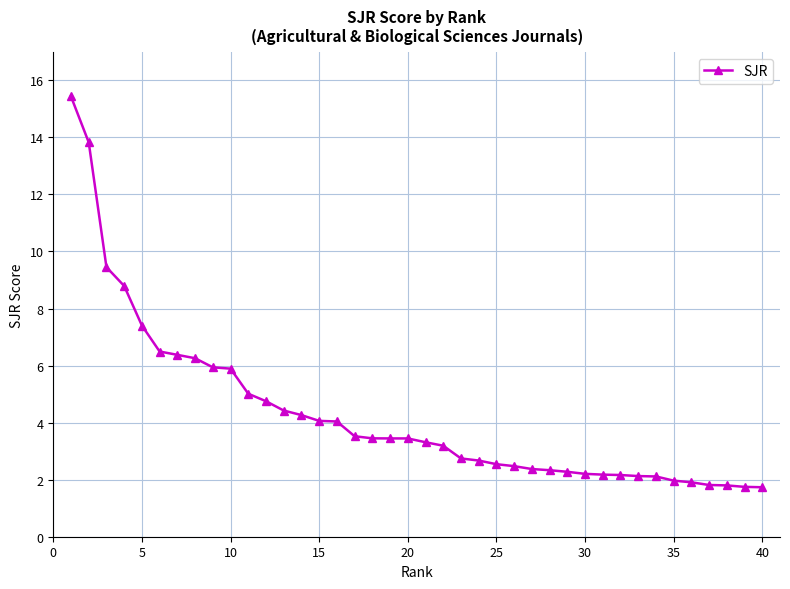

Count the number of values greater than 3.

22